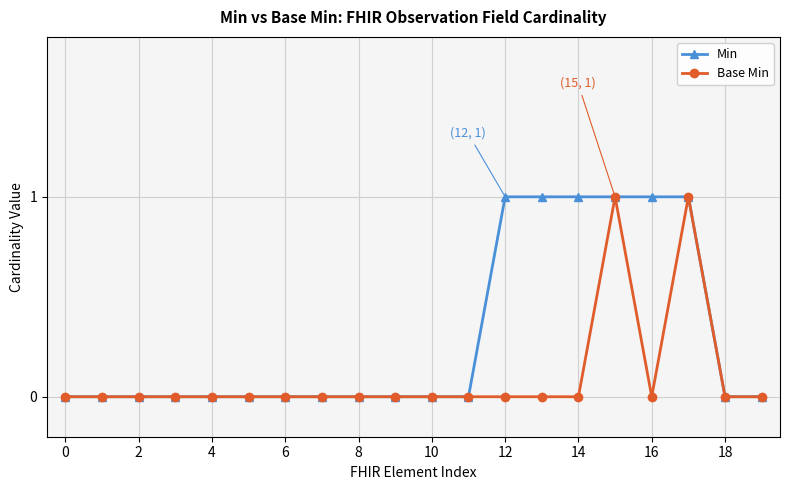

Which series has the largest total across all categories?

Min